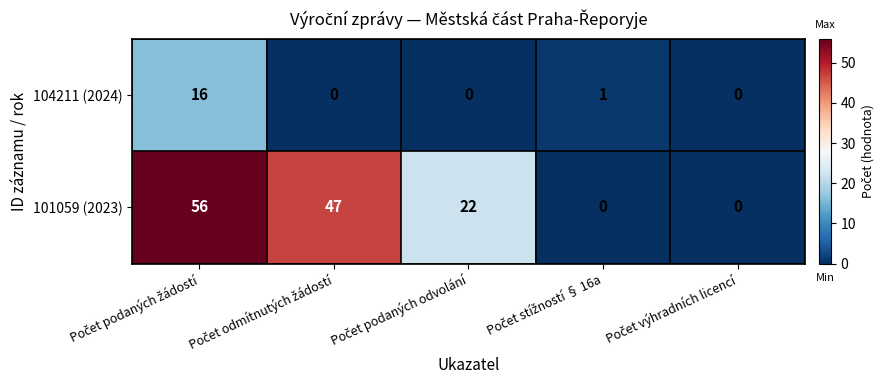

What is the average value of the 101059 (2023) series?

25